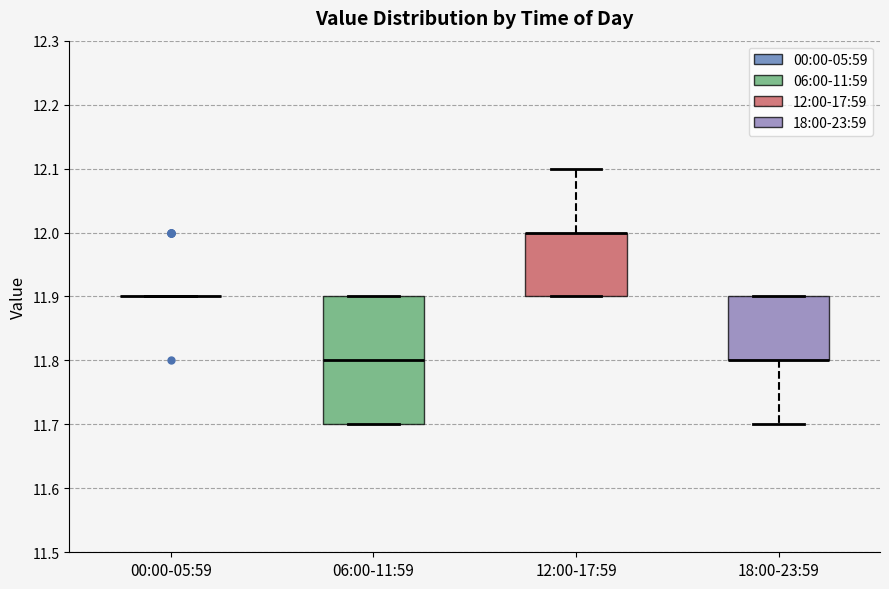

Reading left to right, transcribe this box plot: for each box, give where its median line is, the range the box spans, and where its two whiskers end, as read against the y-axis. The values are not printed on the chart, so give them approximately, as read against the axis.

00:00-05:59: box collapsed to a line at 11.9, whiskers 11.9 to 11.9
06:00-11:59: median 11.8, box 11.7 to 11.9, whiskers 11.7 to 11.9
12:00-17:59: median 12.0 (drawn on the box's upper edge), box 11.9 to 12.0, whiskers 11.9 to 12.1
18:00-23:59: median 11.8 (drawn on the box's lower edge), box 11.8 to 11.9, whiskers 11.7 to 11.9